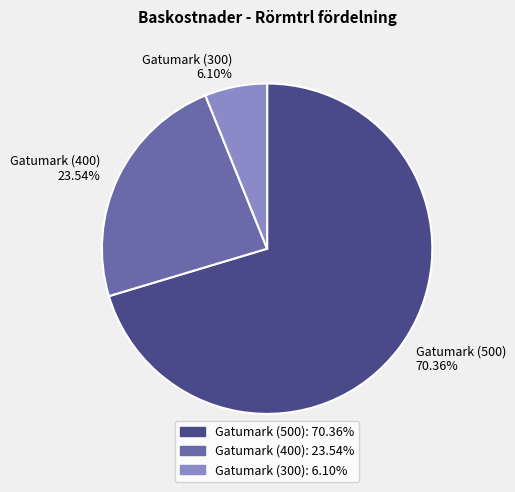

What portion of the pie excludes Gatumark (500)?

29.6%